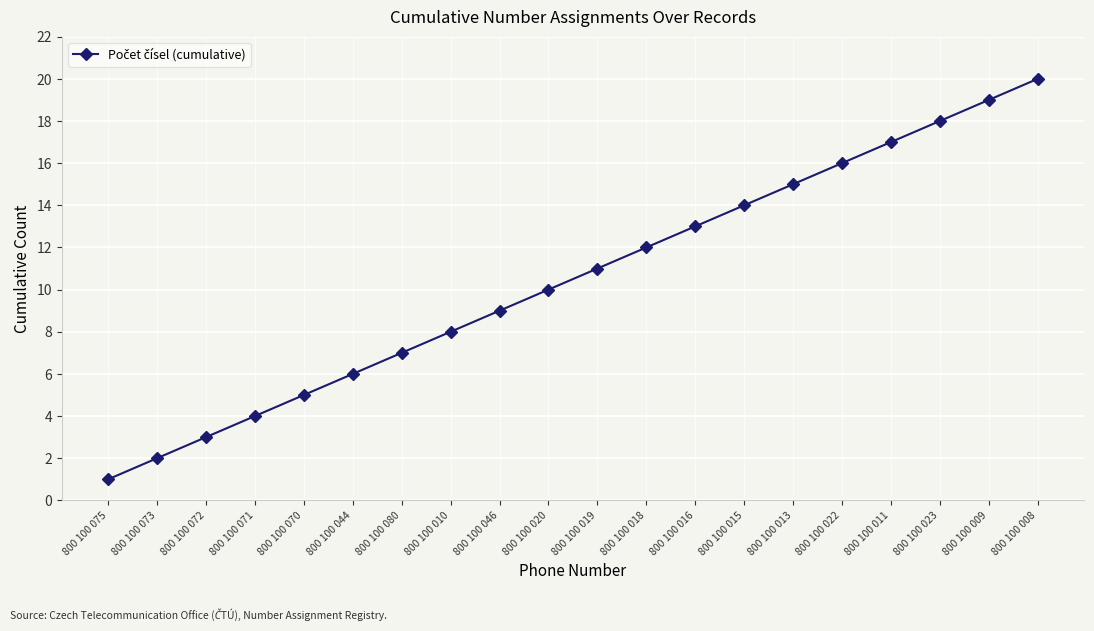

What is the difference between the second highest and second lowest values?

17